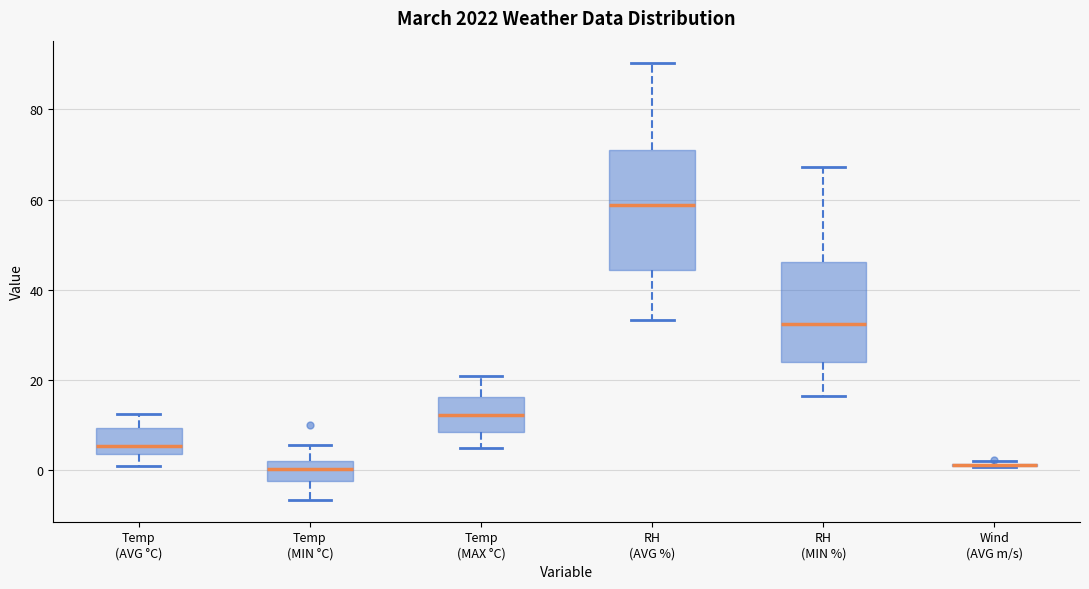

Which box is the tallest, from its lower edge to its upper edge?

RH (AVG %)